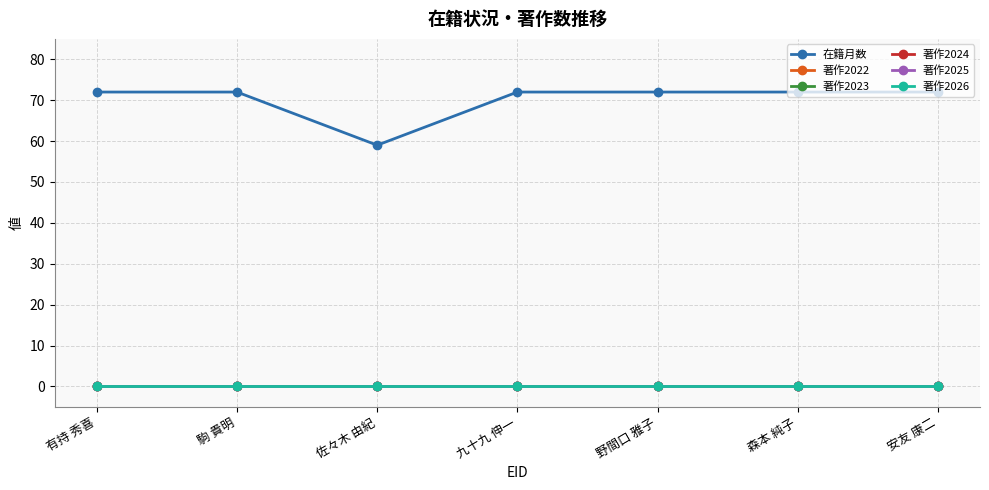

Rank the series at 駒 貴明 from lowest to highest value.

著作2022, 著作2023, 著作2024, 著作2025, 著作2026, 在籍月数